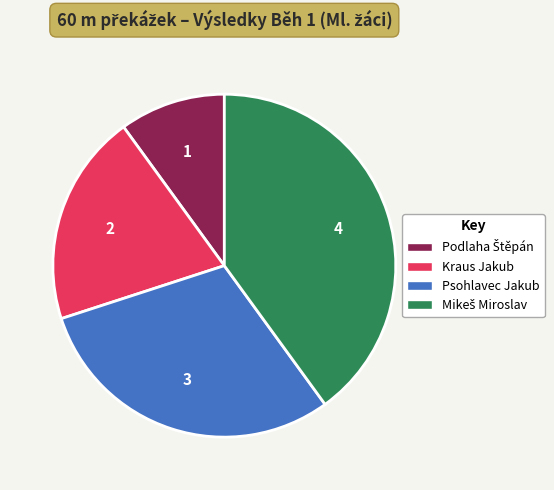

The Kraus Jakub slice represents 20% of the pie. True or false?

True